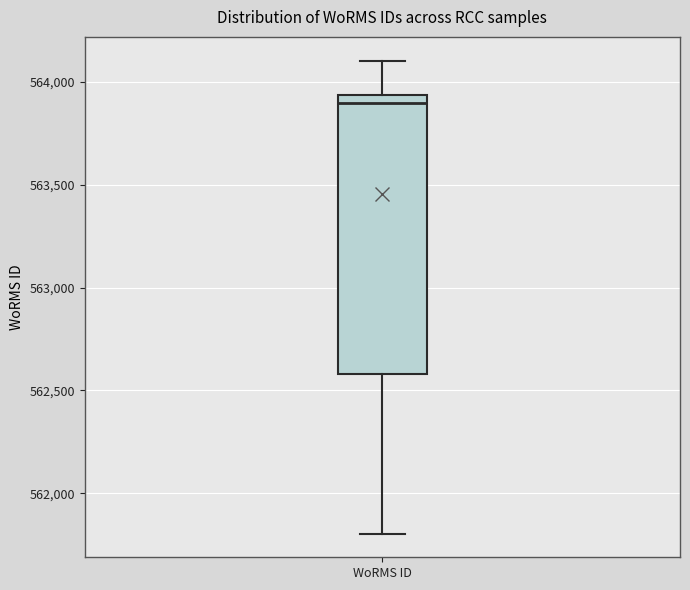

Read this box plot against the y-axis: the position of the median line, the range covered by the box, and the ends of both whiskers. The values are not printed on the chart, so give them approximately, as read against the axis.

median 563900, box 562600 to 563950, whiskers 561800 to 564100